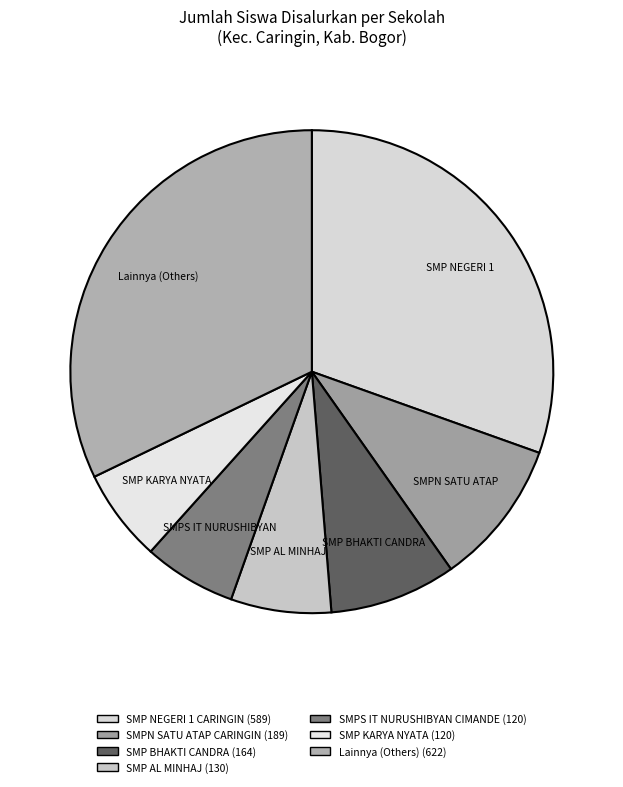

How many segments does this pie chart have?

7